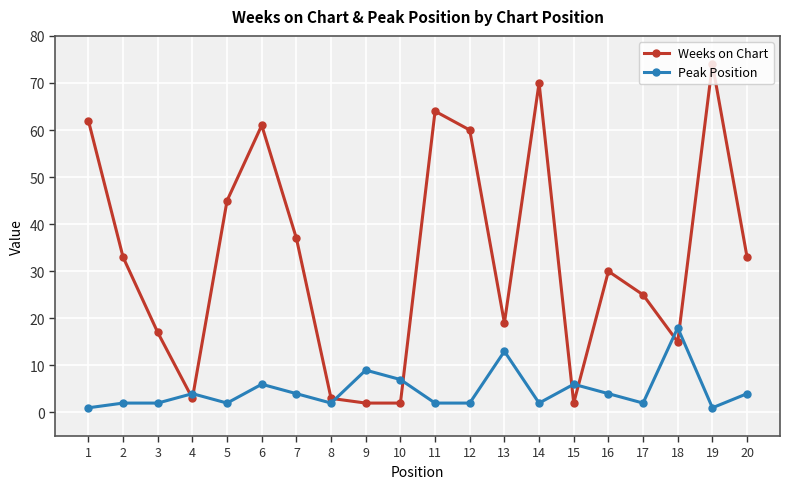

Where do Peak Position and Weeks on Chart first cross each other?

3 and 4